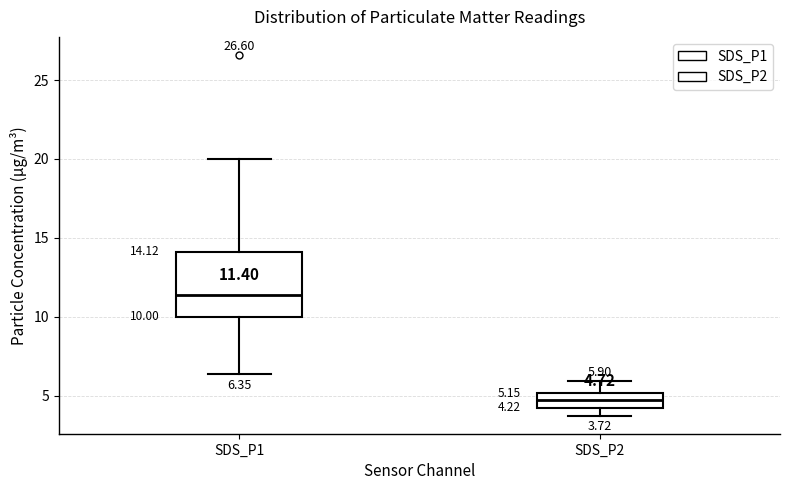

Which box has the lowest median line?

SDS_P2